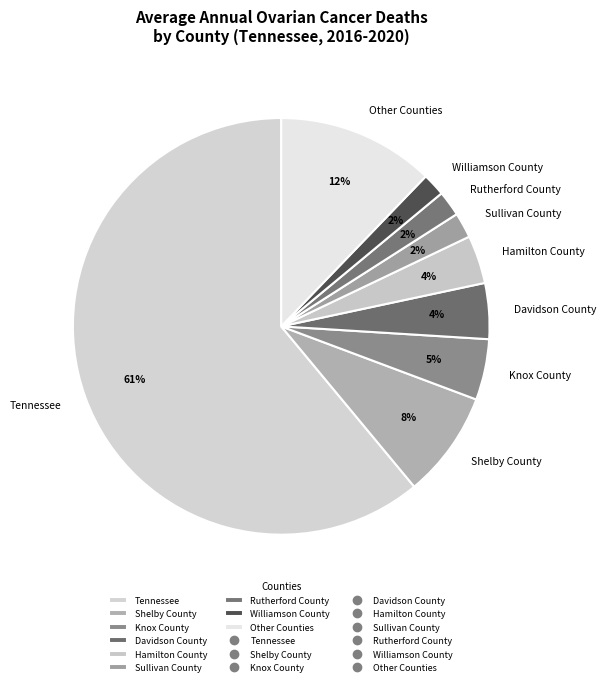

What percentage is the Williamson County slice, to the nearest percent?

2%